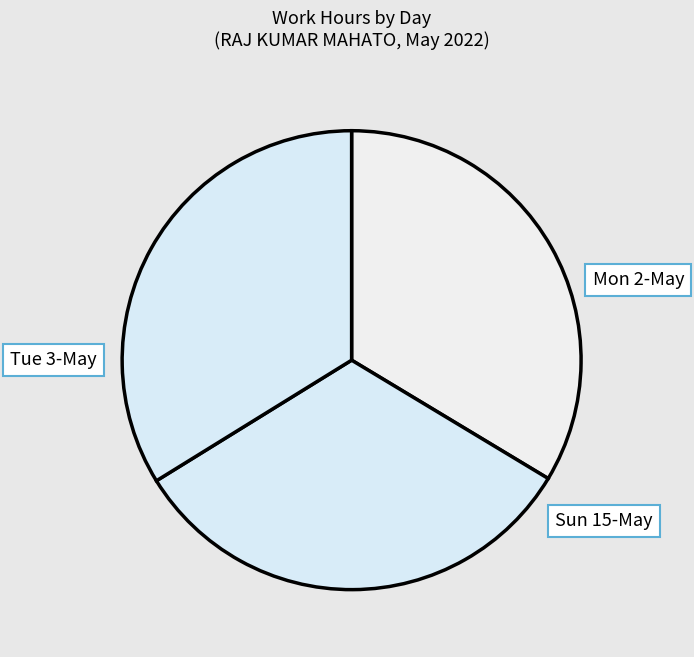

To the nearest percent, what is the difference between the largest and smallest slice percentages?

1%